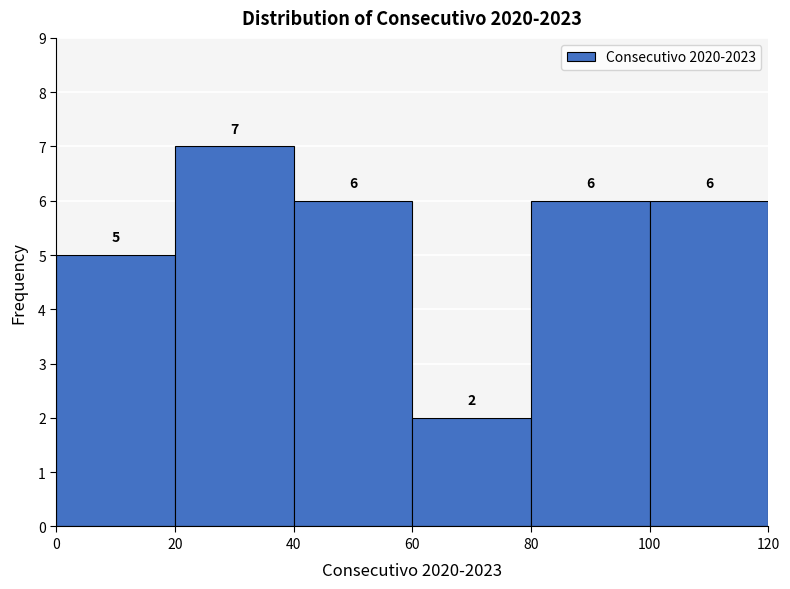

Reading left to right, transcribe this chart: for each bar, give the range it covers on the x-axis and its height.

0 to 20: 5
20 to 40: 7
40 to 60: 6
60 to 80: 2
80 to 100: 6
100 to 120: 6